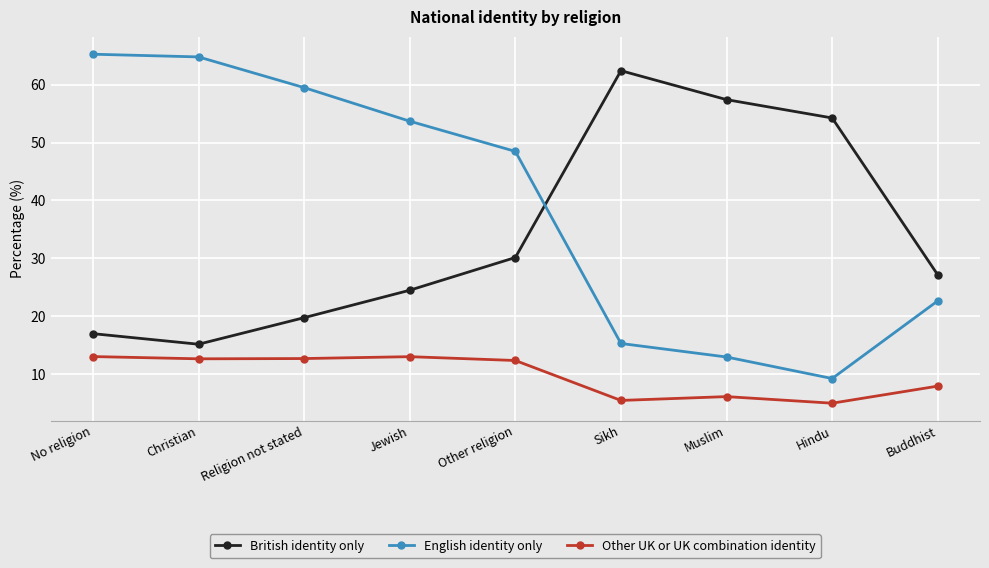

True or false: Other UK or UK combination identity and British identity only intersect in this chart.

False